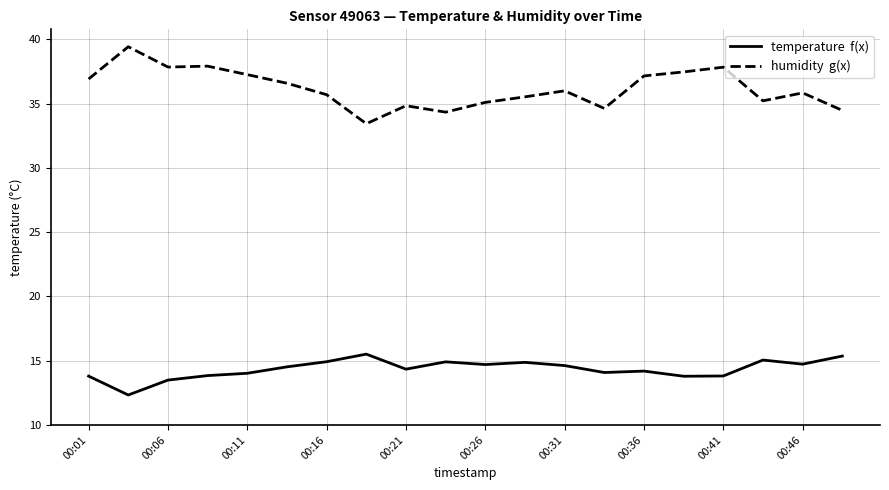

What is the maximum value shown in the chart?

39.4